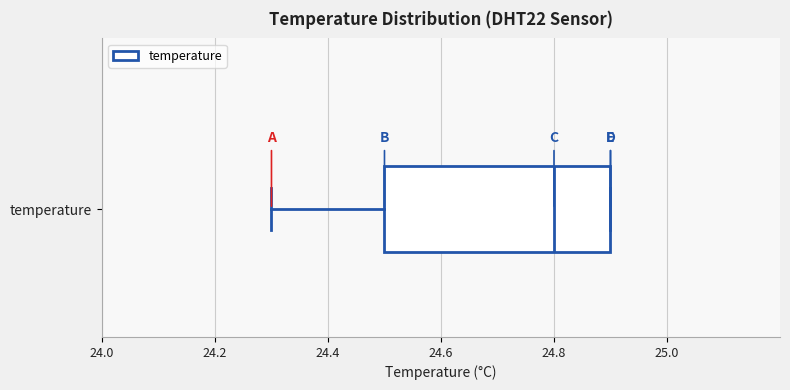

Transcribe this box plot: give where the median line is, the range the box spans, and where the two whiskers end, as read against the x-axis. The values are not printed on the chart, so give them approximately, as read against the axis.

median 24.8, box 24.5 to 24.9, whiskers 24.3 to 24.9